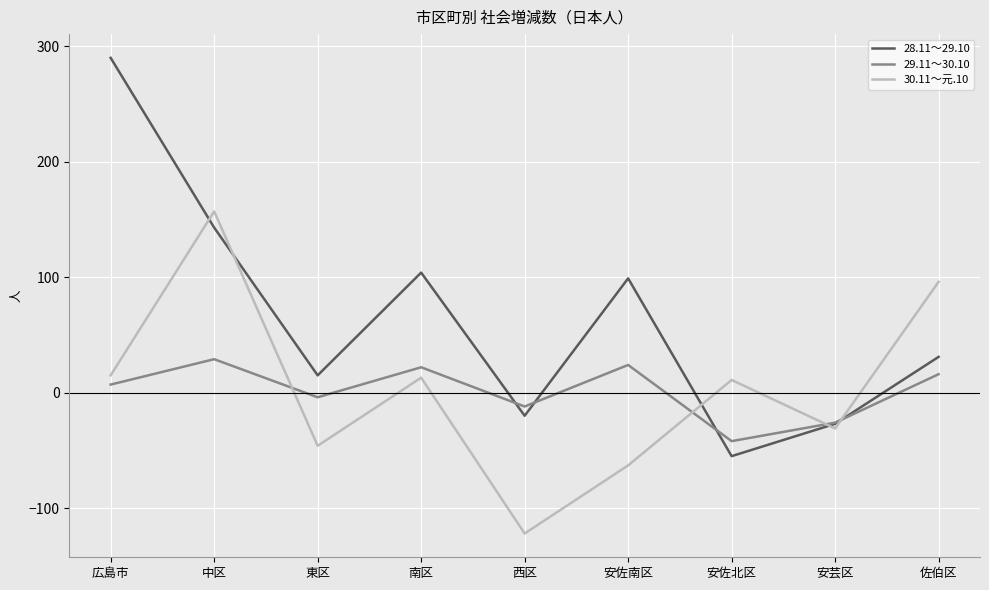

What are all the series names shown in the legend?

28.11～29.10, 29.11～30.10, 30.11～元.10